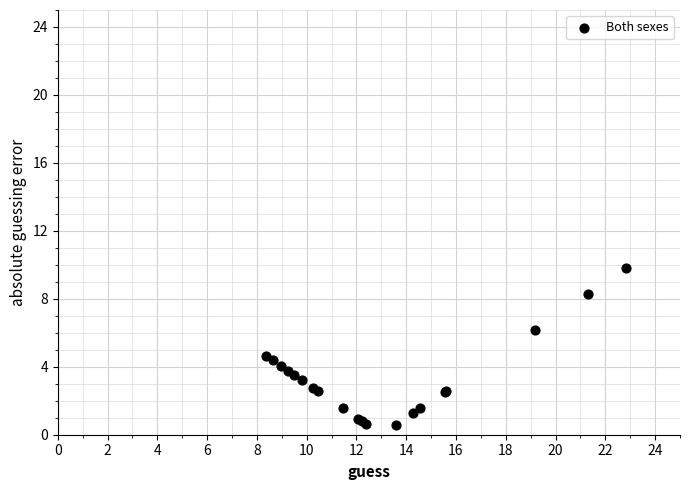

What Y value in the scatter plot is closest to 5?

4.6